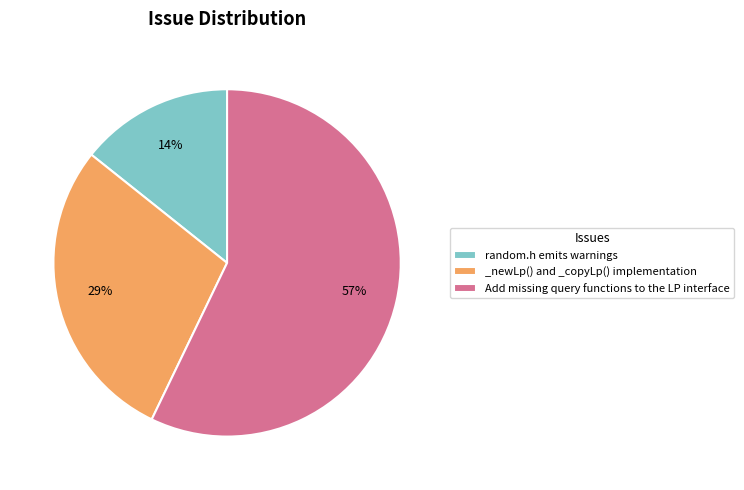

What is the change in value from random.h emits warnings to Add missing query functions to the LP interface?

+3